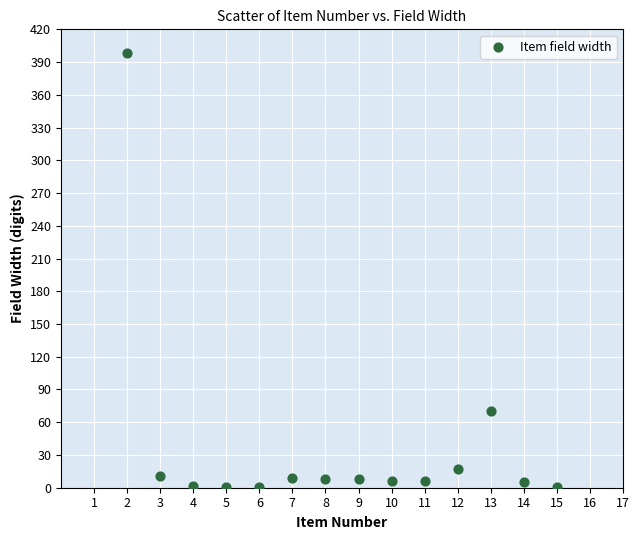

What Y value in the scatter plot is closest to 199?

70